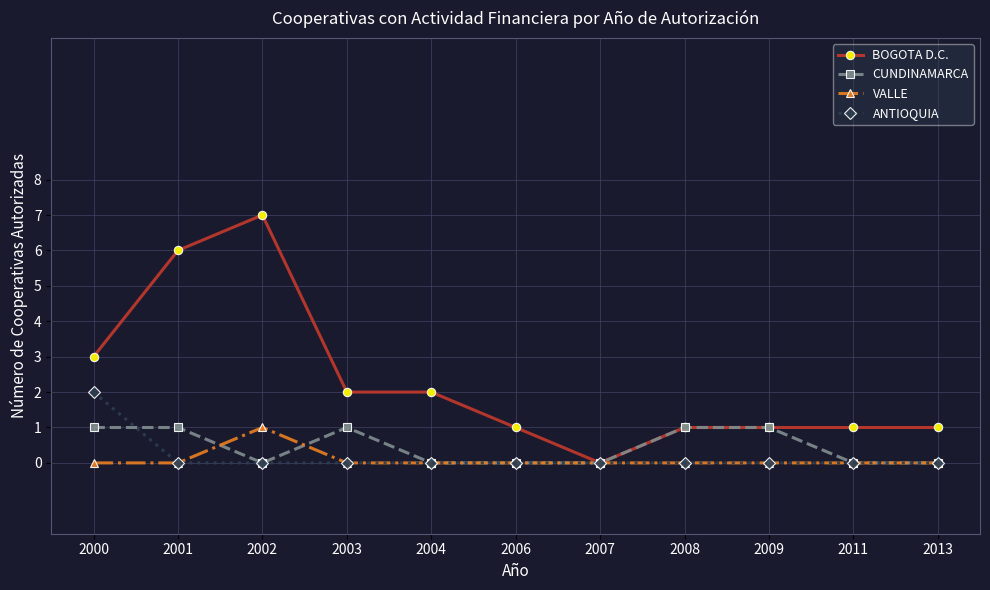

What is the sum of all CUNDINAMARCA values?

5